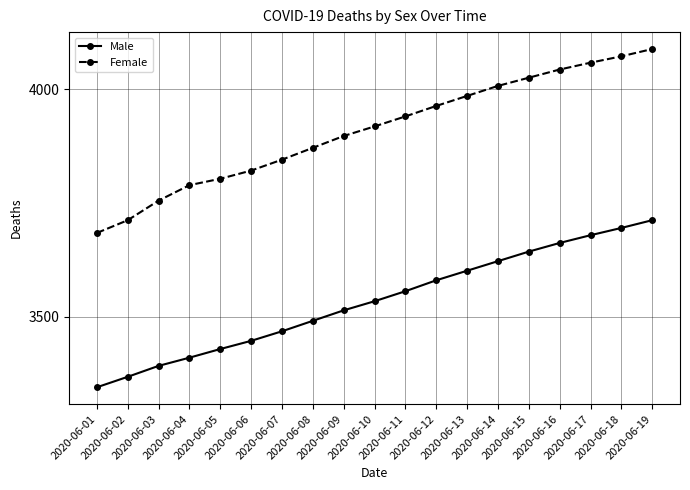

List the labels in order of Female value, smallest first.

2020-06-01, 2020-06-02, 2020-06-03, 2020-06-04, 2020-06-05, 2020-06-06, 2020-06-07, 2020-06-08, 2020-06-09, 2020-06-10, 2020-06-11, 2020-06-12, 2020-06-13, 2020-06-14, 2020-06-15, 2020-06-16, 2020-06-17, 2020-06-18, 2020-06-19